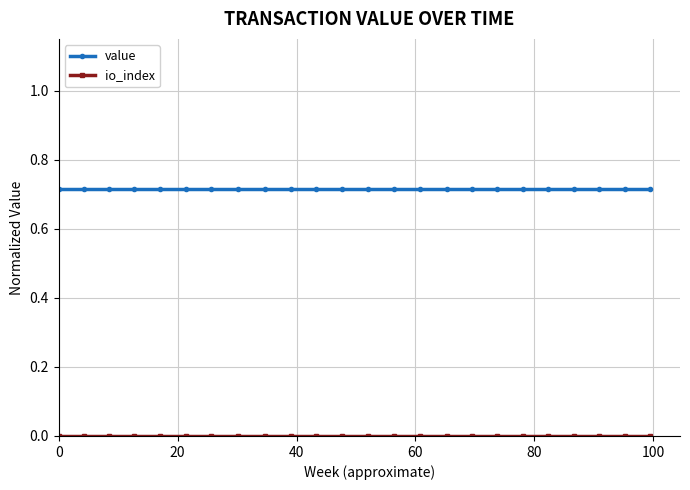

Which series has the largest total across all categories?

value